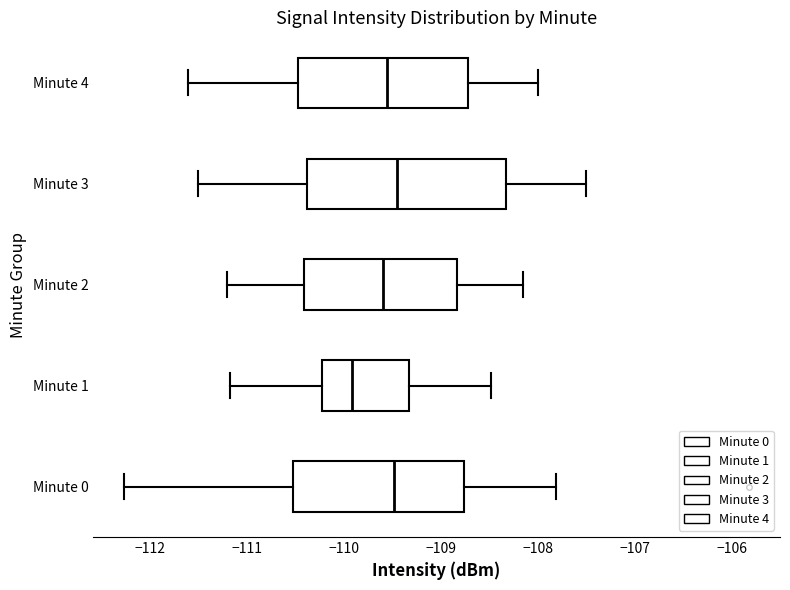

Reading bottom to top, read every box against the x-axis: the position of its median line, the range the box covers, and the ends of its whiskers. The values are not printed on the chart, so give them approximately, as read against the axis.

Minute 0: median -109.5, box -110.5 to -108.8, whiskers -112.3 to -107.8
Minute 1: median -109.9, box -110.2 to -109.3, whiskers -111.2 to -108.5
Minute 2: median -109.6, box -110.4 to -108.8, whiskers -111.2 to -108.1
Minute 3: median -109.4, box -110.4 to -108.3, whiskers -111.5 to -107.5
Minute 4: median -109.5, box -110.5 to -108.7, whiskers -111.6 to -108.0